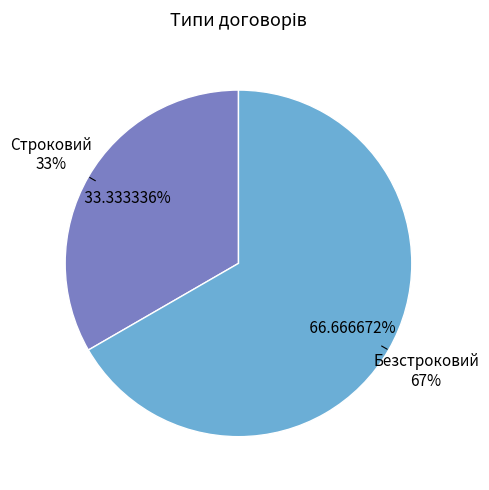

What percentage is the Безстроковий slice, to the nearest percent?

67%